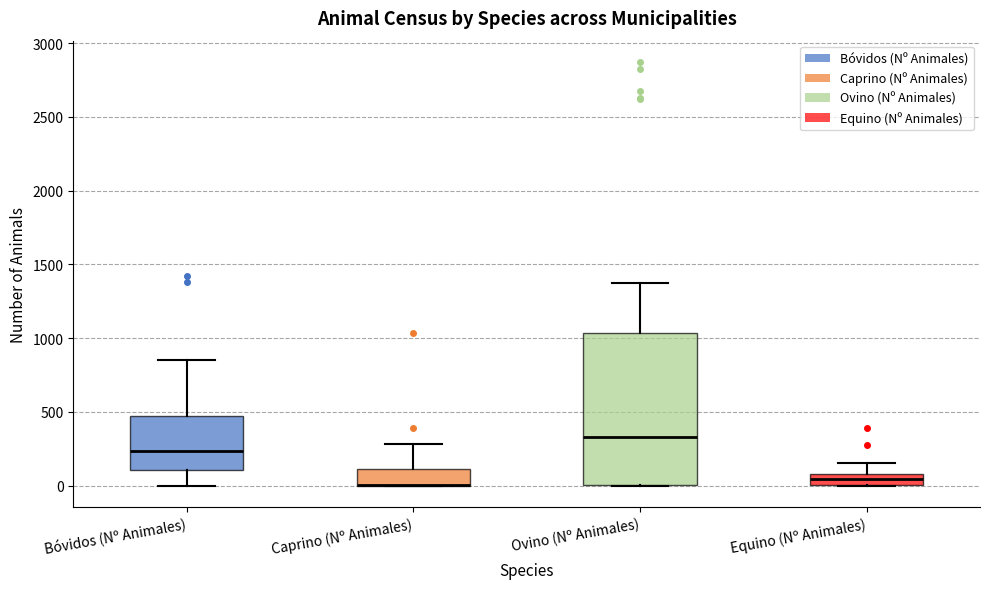

Where is the lower edge of the box for Equino (Nº Animales) on the y-axis? The values are not printed on the chart, so give them approximately, as read against the axis.

0